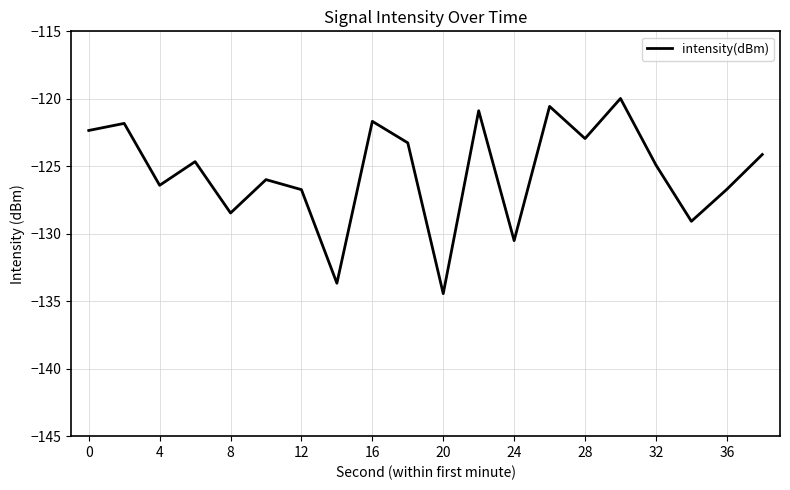

What is the difference between the maximum and minimum values?

14.5